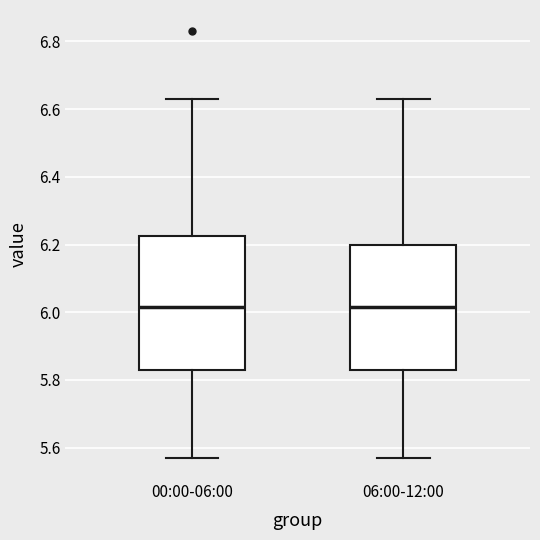

Reading left to right, read every box against the y-axis: the position of its median line, the range the box covers, and the ends of its whiskers. The values are not printed on the chart, so give them approximately, as read against the axis.

00:00-06:00: median 6.02, box 5.84 to 6.22, whiskers 5.58 to 6.64
06:00-12:00: median 6.02, box 5.84 to 6.20, whiskers 5.58 to 6.64